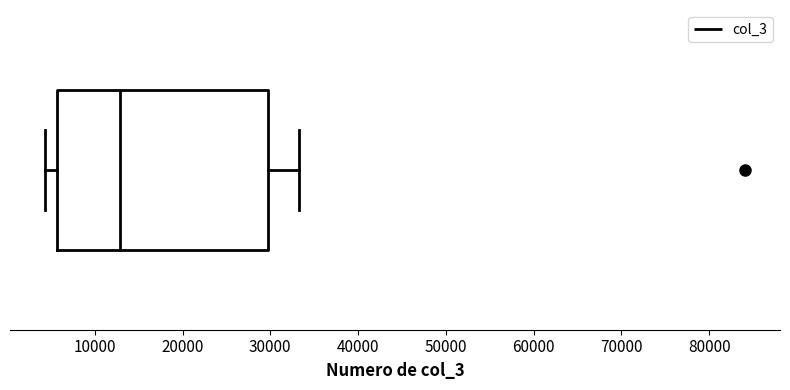

Where does the left whisker of the box end on the x-axis? The values are not printed on the chart, so give them approximately, as read against the axis.

4000